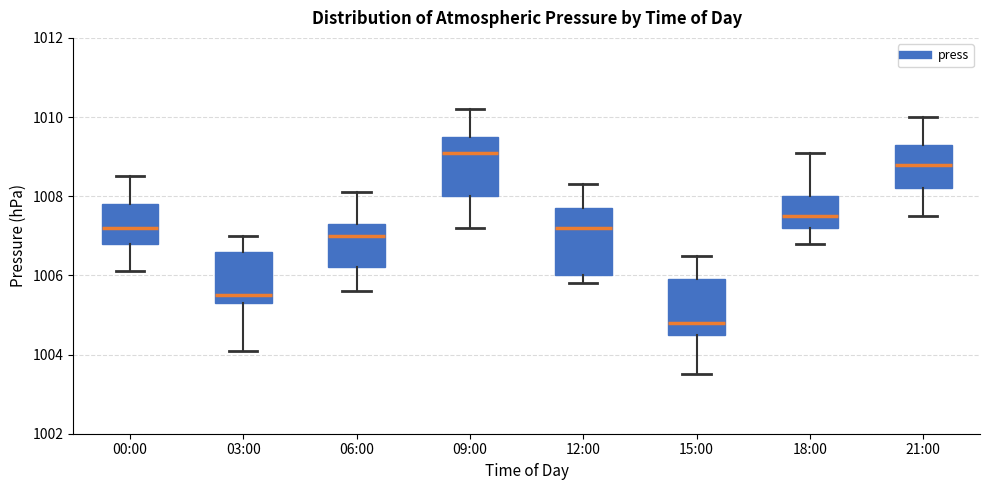

Reading left to right, read every box against the y-axis: the position of its median line, the range the box covers, and the ends of its whiskers. The values are not printed on the chart, so give them approximately, as read against the axis.

00:00: median 1007.2, box 1006.8 to 1007.8, whiskers 1006.2 to 1008.6
03:00: median 1005.6, box 1005.4 to 1006.6, whiskers 1004.2 to 1007.0
06:00: median 1007.0, box 1006.2 to 1007.4, whiskers 1005.6 to 1008.2
09:00: median 1009.2, box 1008.0 to 1009.6, whiskers 1007.2 to 1010.2
12:00: median 1007.2, box 1006.0 to 1007.8, whiskers 1005.8 to 1008.4
15:00: median 1004.8, box 1004.6 to 1006.0, whiskers 1003.6 to 1006.6
18:00: median 1007.6, box 1007.2 to 1008.0, whiskers 1006.8 to 1009.2
21:00: median 1008.8, box 1008.2 to 1009.4, whiskers 1007.6 to 1010.0